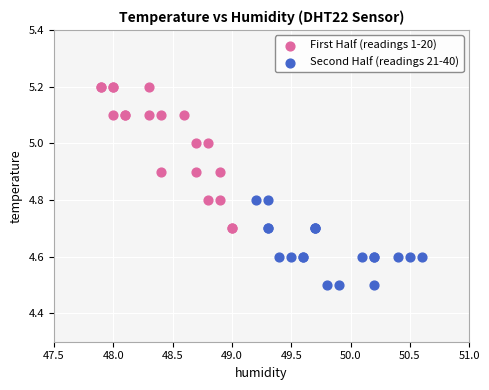

Which series has the widest spread of Y values?

First Half (readings 1-20)